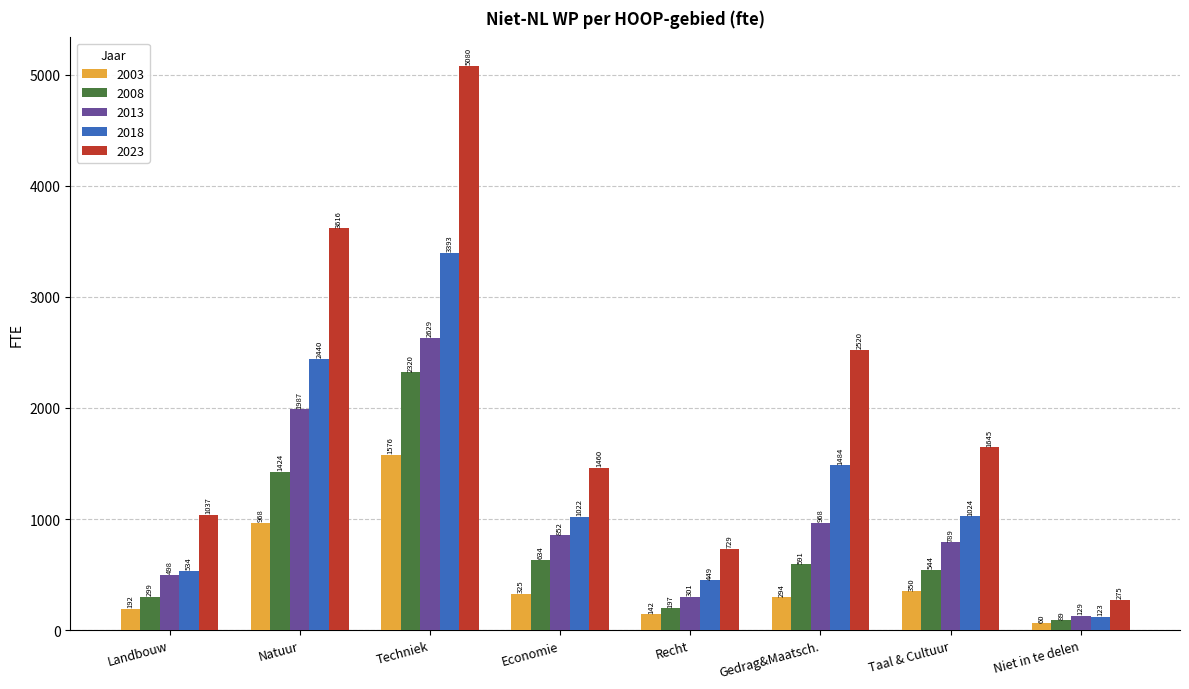

What is the difference between the second highest and minimum values in the 2018 series?

2317.2